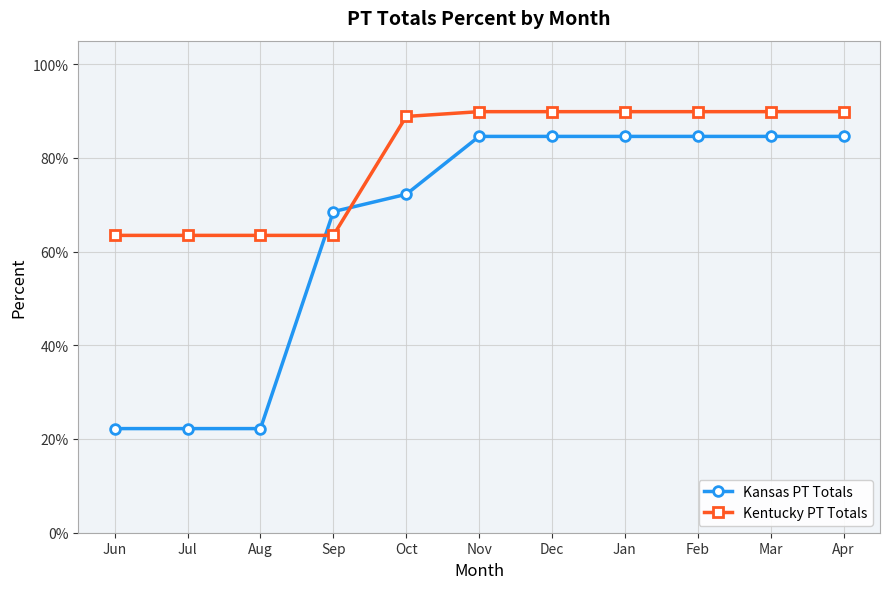

What is the average value of the Kansas PT Totals series?

0.6